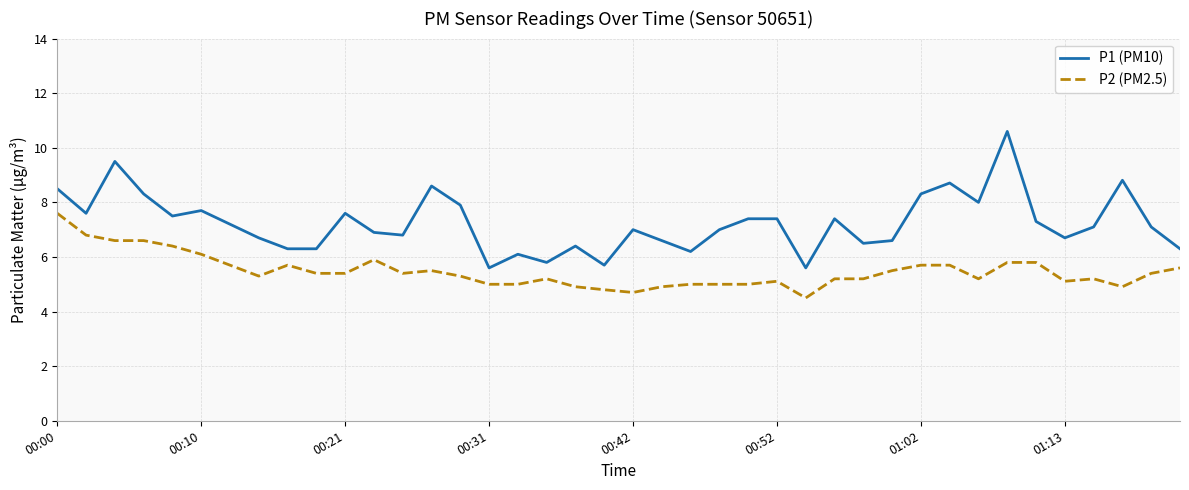

What is the minimum value for P1 (PM10)?

5.6